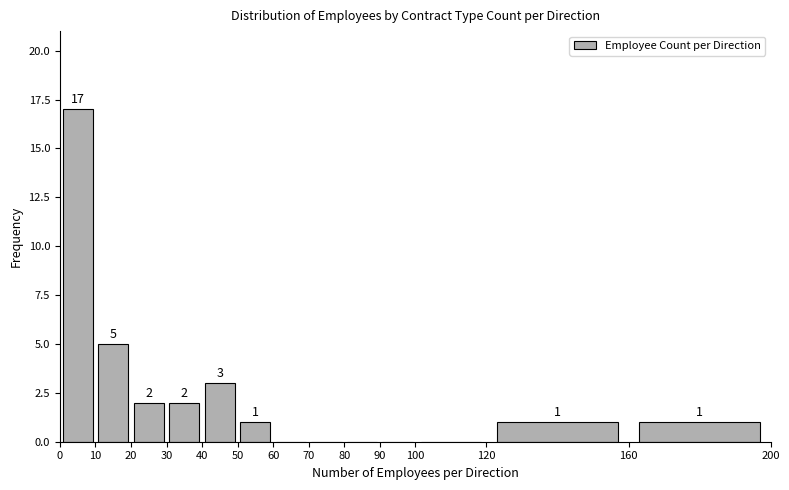

Which range on the x-axis has the tallest bar?

0 to 10